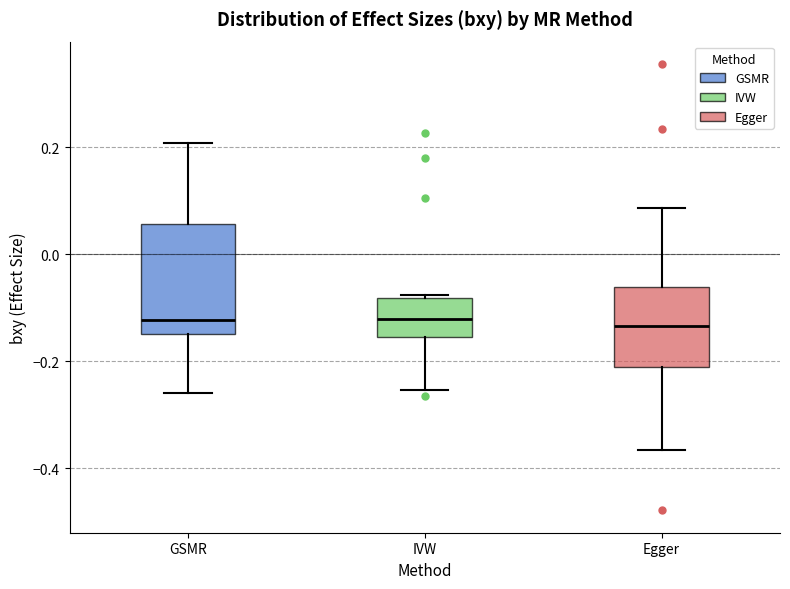

Which box is the tallest, from its lower edge to its upper edge?

GSMR